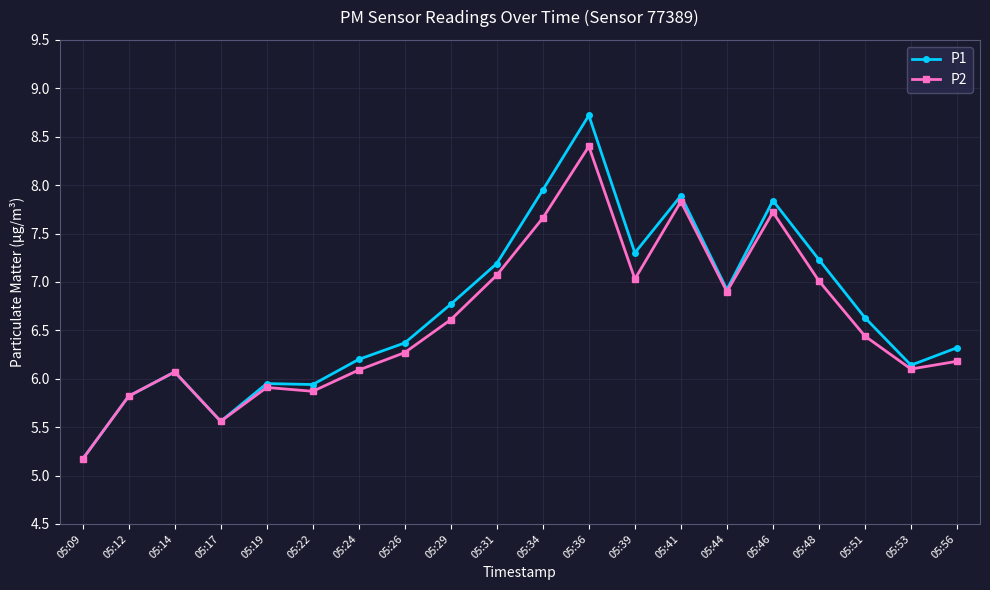

What is the value of the P1 point at the 2nd from the left?

5.8